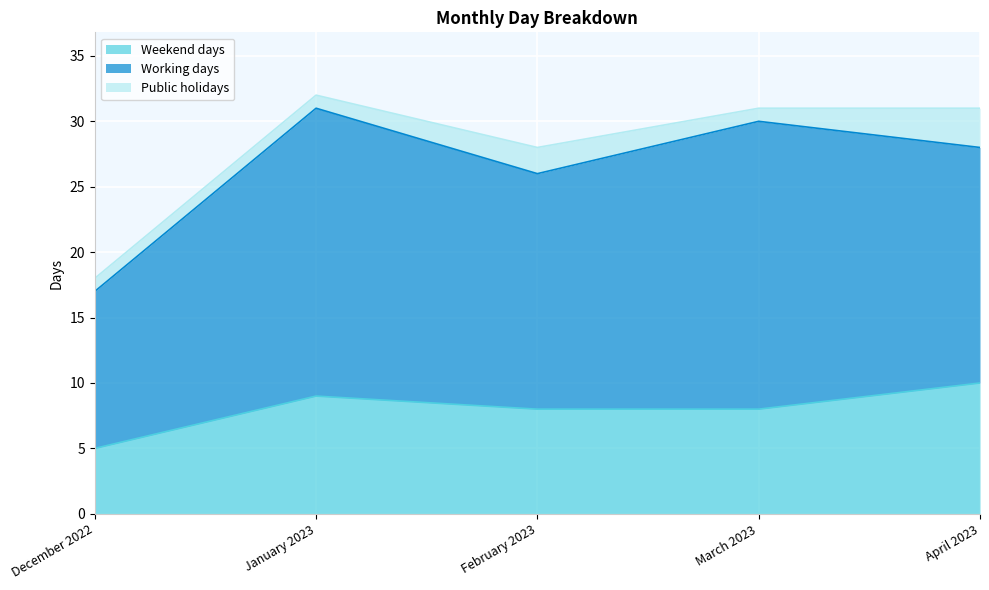

Which series has the largest range (max minus min)?

Working days